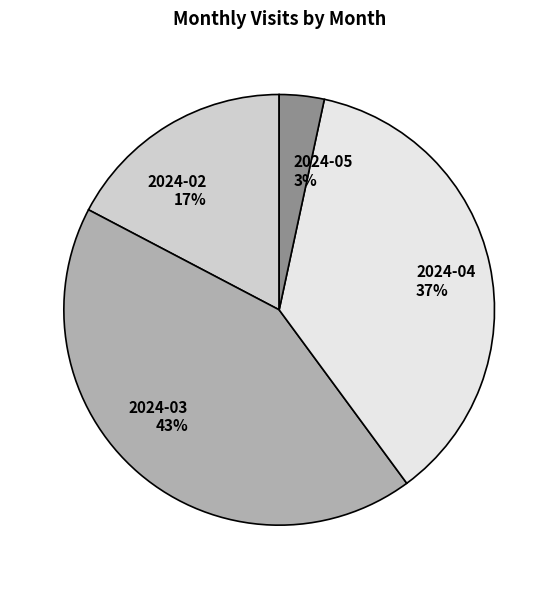

Is it true that 2024-02 is 5% of the pie?

False